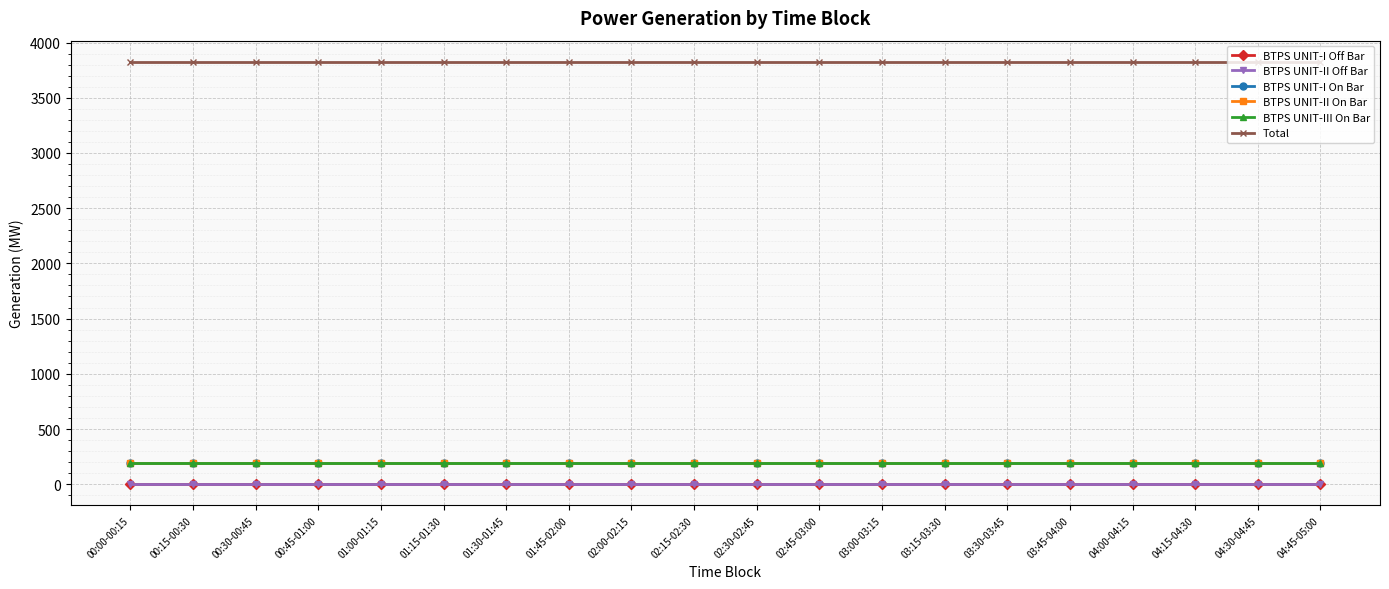

The value of Total at 03:15-03:30 is 6402.7. True or false?

False